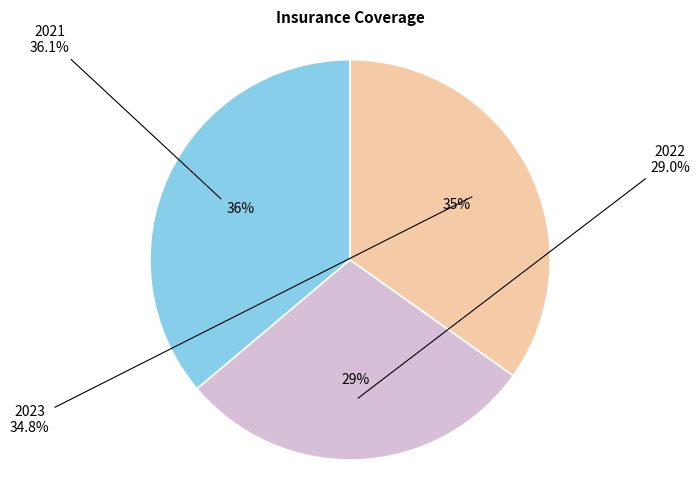

Does 2022 account for over 50% of the chart?

No